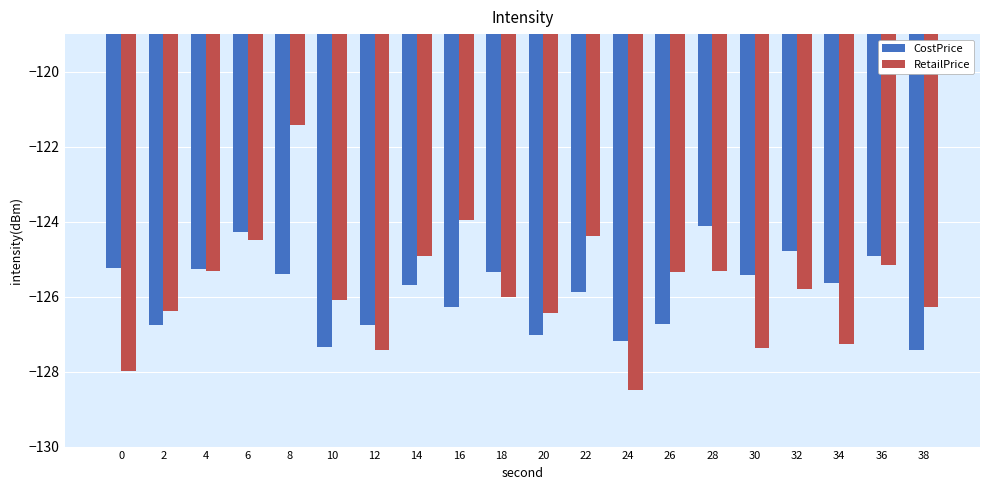

True or false: RetailPrice has a value of -128.0 at 0.

True